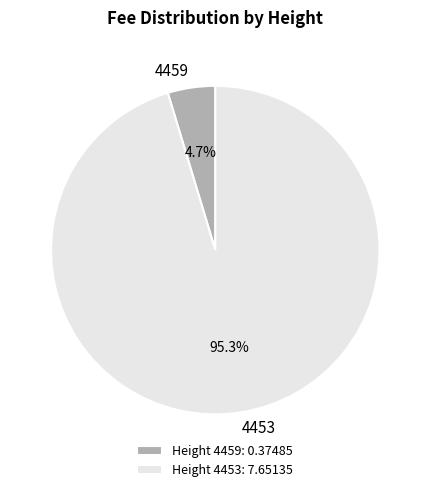

Rank the categories by value from highest to lowest.

4453, 4459